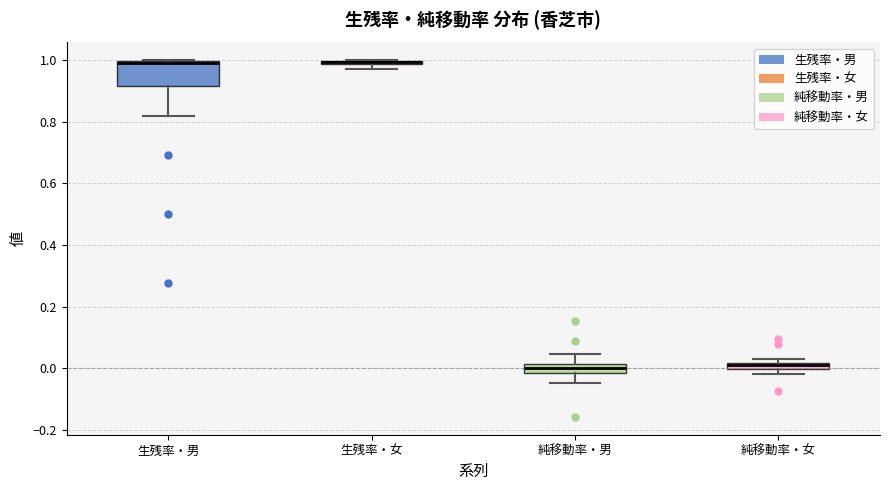

Where does the lower whisker of the box for 生残率・男 end on the y-axis? The values are not printed on the chart, so give them approximately, as read against the axis.

0.82